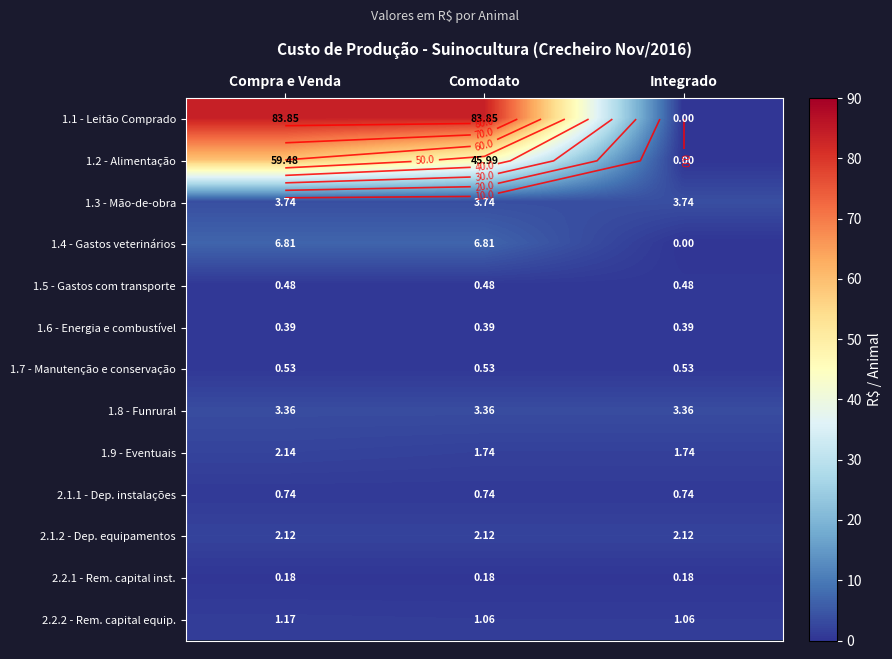

What is the difference between the maximum and minimum values in the 1.1 - Leitão Comprado series?

83.8